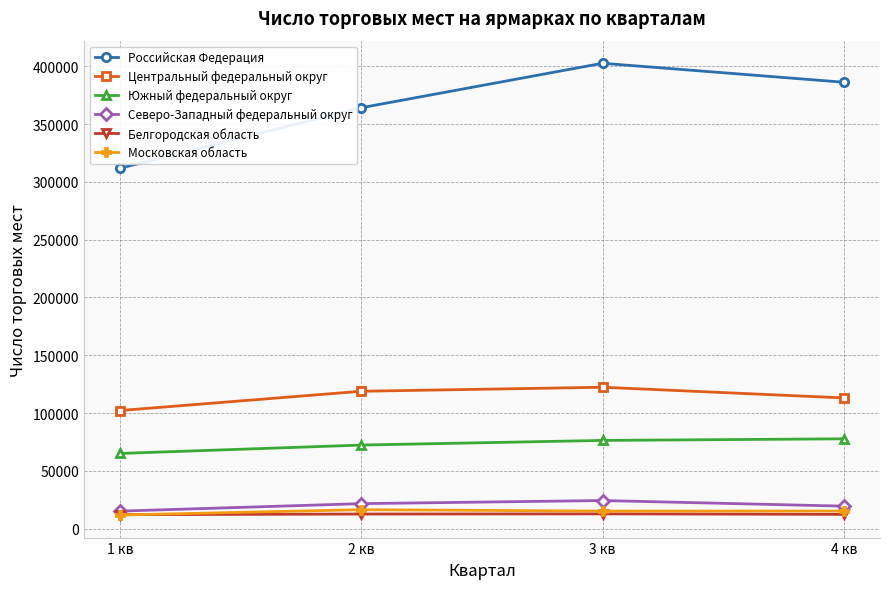

True or false: Российская Федерация and Северо-Западный федеральный округ cross at least once.

False